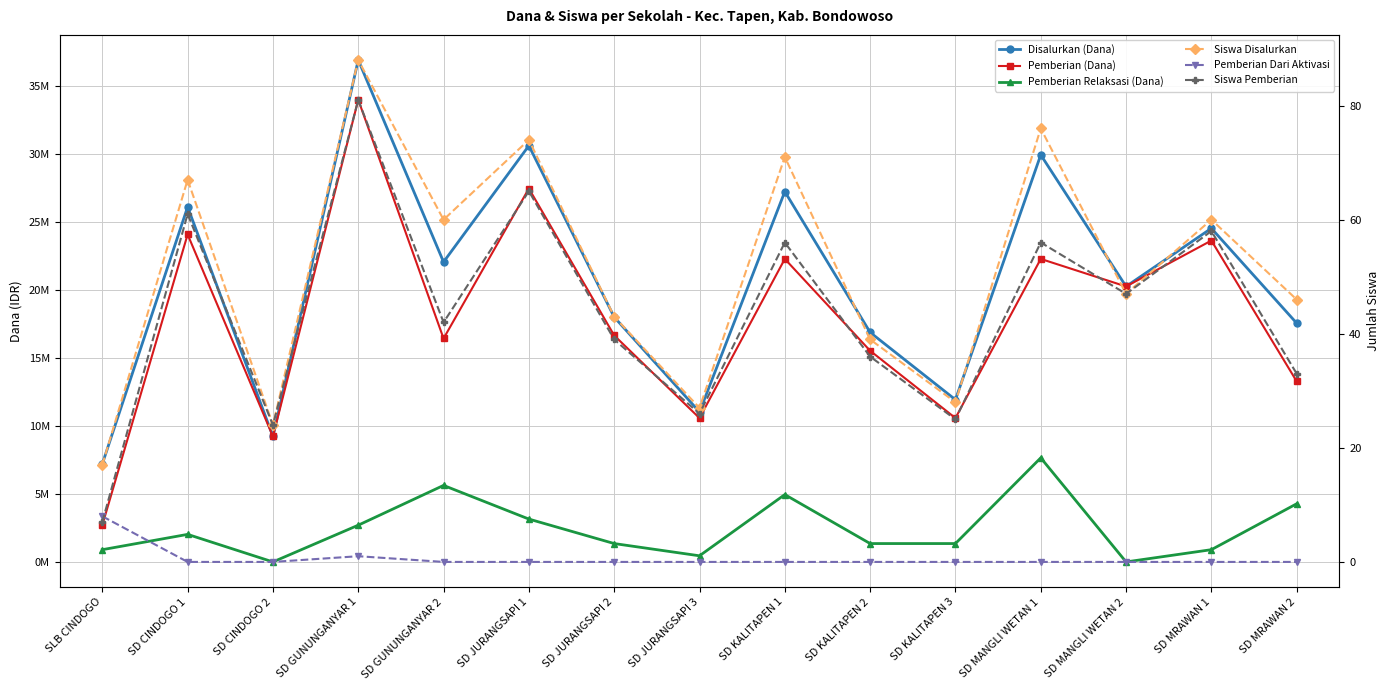

The Pemberian Dari Aktivasi series shows -2 at SD JURANGSAPI 2. True or false?

False